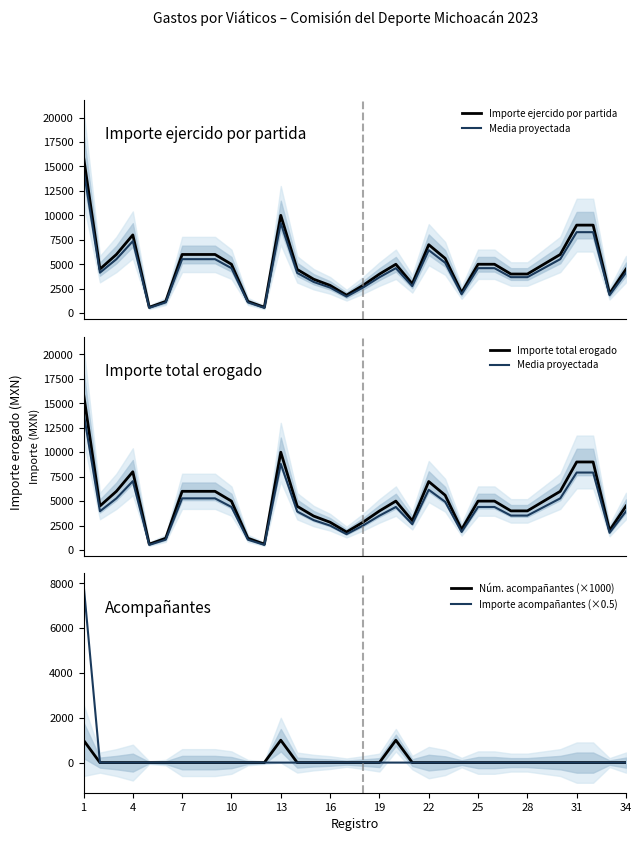

The value of Importe acompañantes (×0.5) at 34 is 2743. True or false?

False